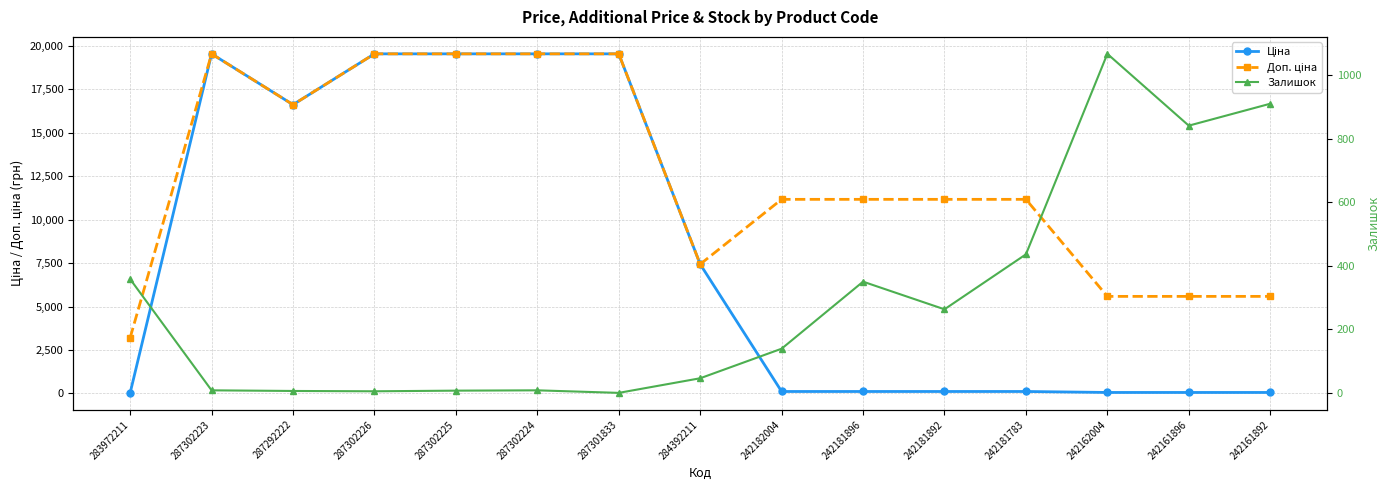

Reading left to right, what are all the values shown in this chart?

Ціна: 283972211=32.0	287302223=19542.7	287292222=16618.0	287302226=19542.7	287302225=19542.7	287302224=19542.7	287301833=19542.7	284392211=7436.2	242182004=111.7	242181896=111.7	242181892=111.7	242181783=111.7	242162004=55.9	242161896=55.9	242161892=55.9
Доп. ціна: 283972211=3205.0	287302223=19542.7	287292222=16618.0	287302226=19542.7	287302225=19542.7	287302224=19542.7	287301833=19542.7	284392211=7436.2	242182004=11169.0	242181896=11169.0	242181892=11169.0	242181783=11169.0	242162004=5585.0	242161896=5585.0	242161892=5585.0
Залишок: 283972211=358.0	287302223=8.0	287292222=6.0	287302226=5.0	287302225=7.0	287302224=8.0	287301833=0.0	284392211=46.0	242182004=139.0	242181896=350.0	242181892=263.0	242181783=436.0	242162004=1067.0	242161896=841.0	242161892=910.0